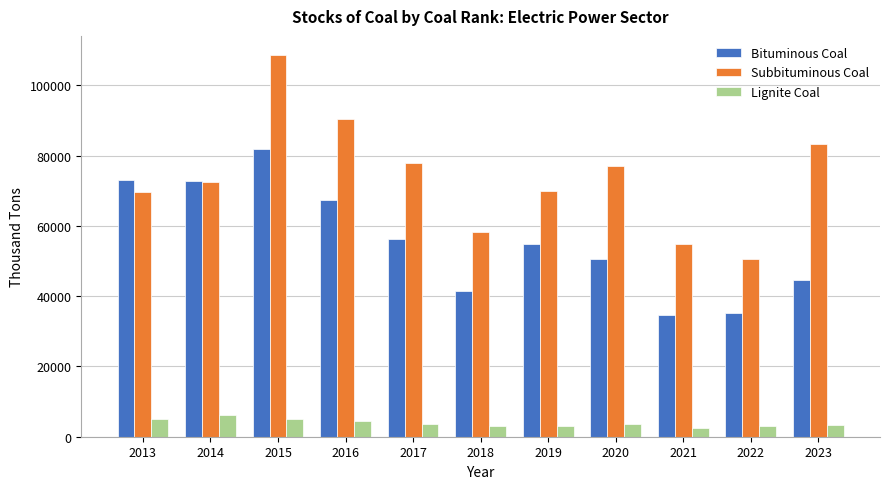

What is the value of the Bituminous Coal bar at the 9th from the left?

34560